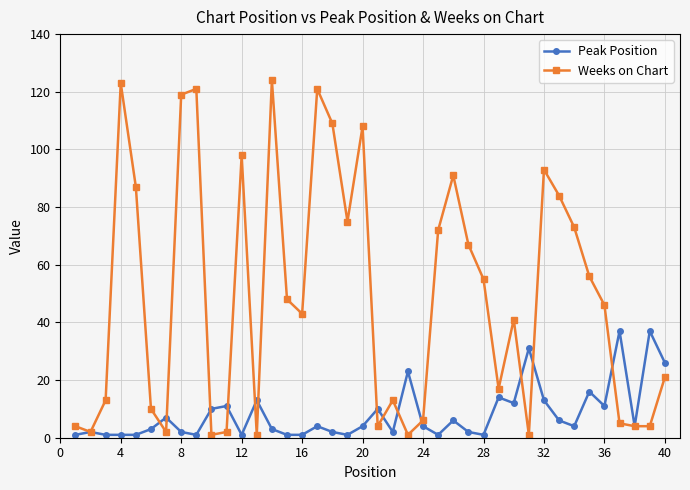

True or false: Weeks on Chart has more than 0 interior local peaks.

True